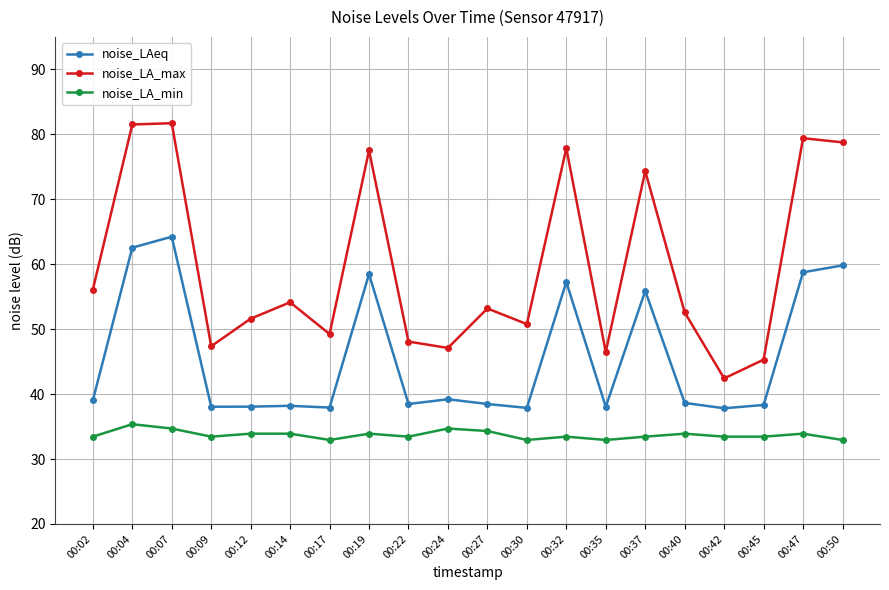

What is the maximum value for noise_LA_max?

81.7